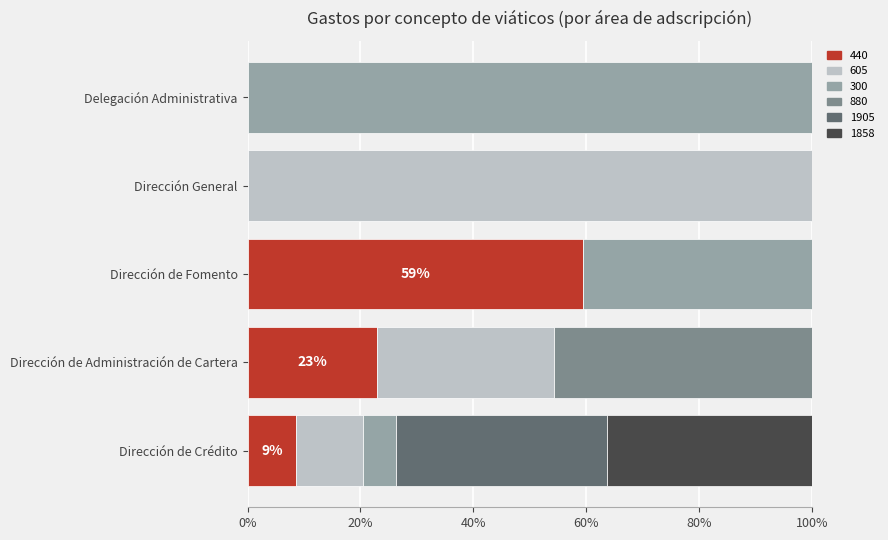

The value of 440 at Dirección General is -18.3. True or false?

False